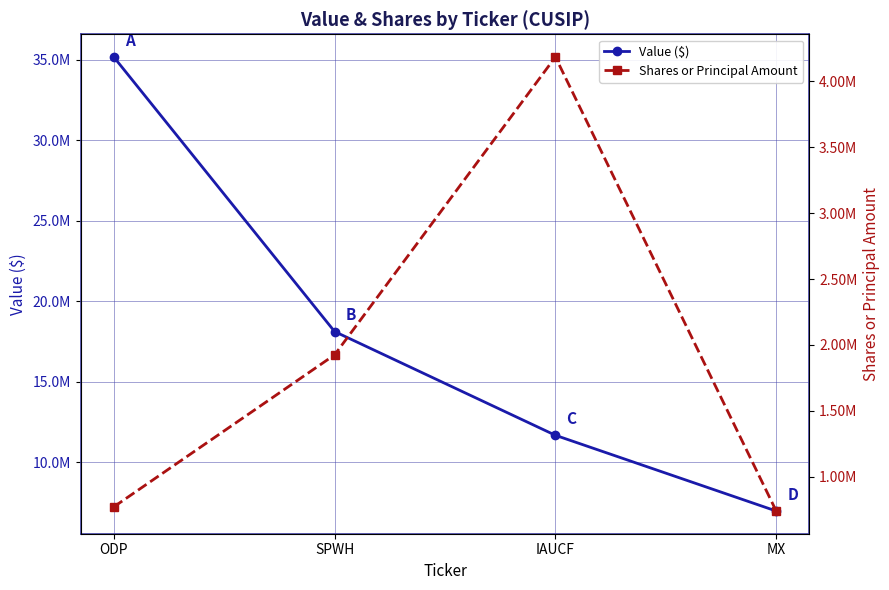

True or false: Value ($) and Shares or Principal Amount cross at least once.

False